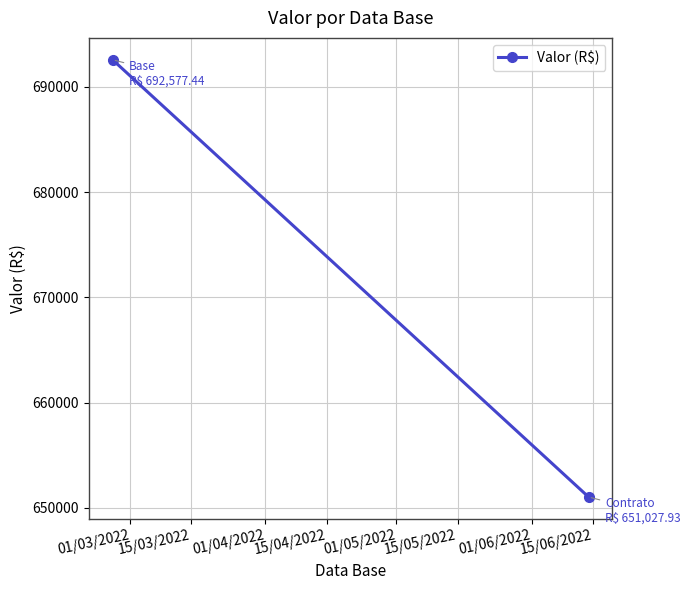

Reading right to left, list all the values displayed in this chart.

651027.9	692577.4